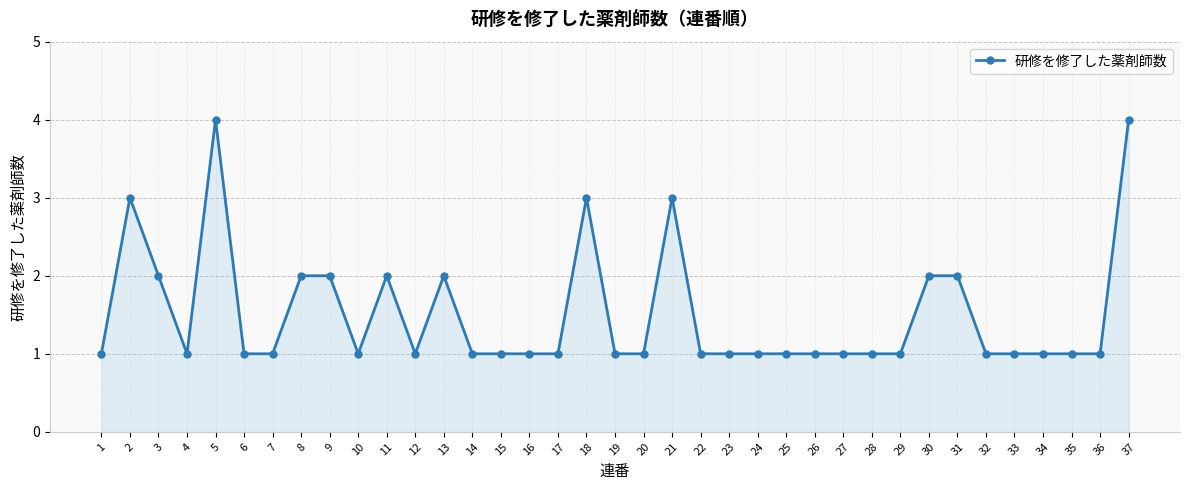

What is the value of the 17th point from the left?

1